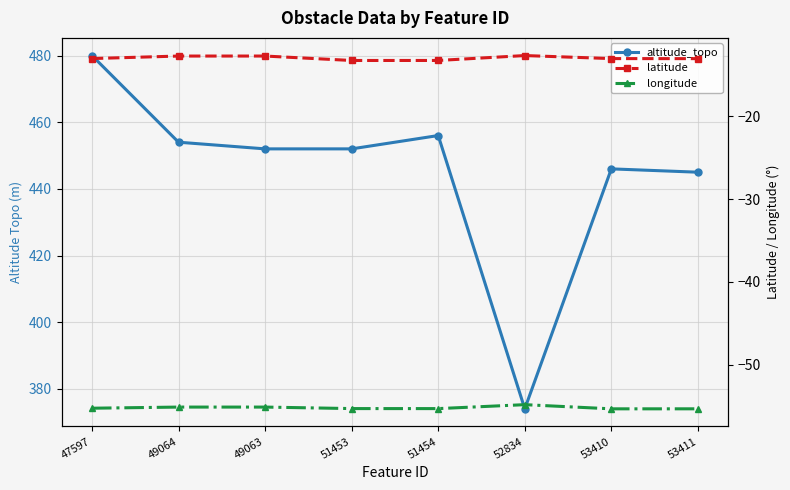

In altitude_topo, how many points are lower than both neighbors (excluding endpoints)?

1